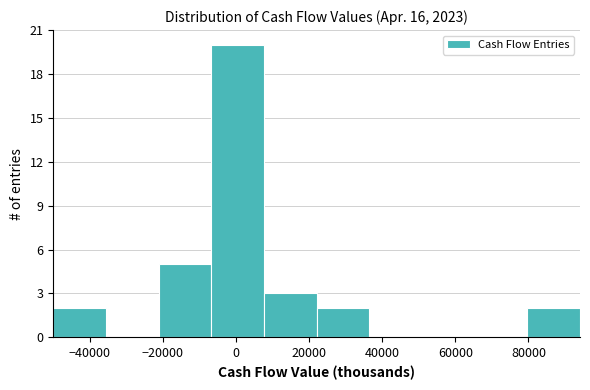

Which range on the x-axis has the tallest bar?

-6000 to 8000